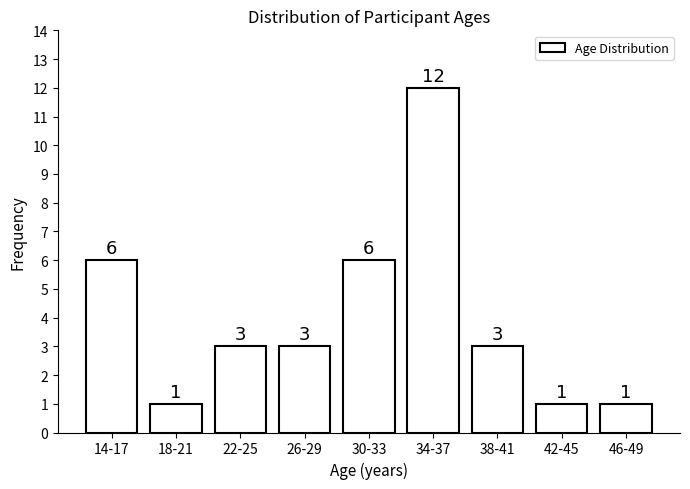

Reading right to left, list all the values displayed in this chart.

1	1	3	12	6	3	3	1	6